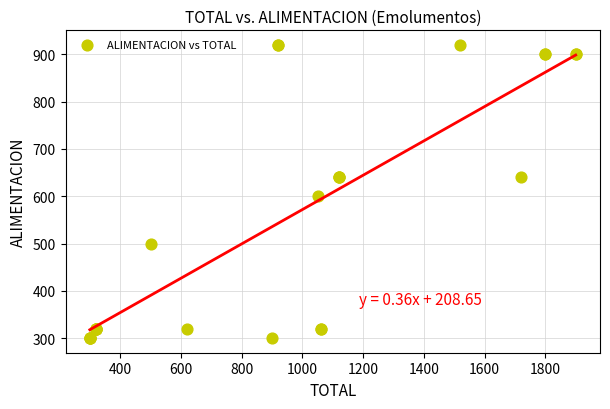

What Y value in the scatter plot is closest to 610?

600